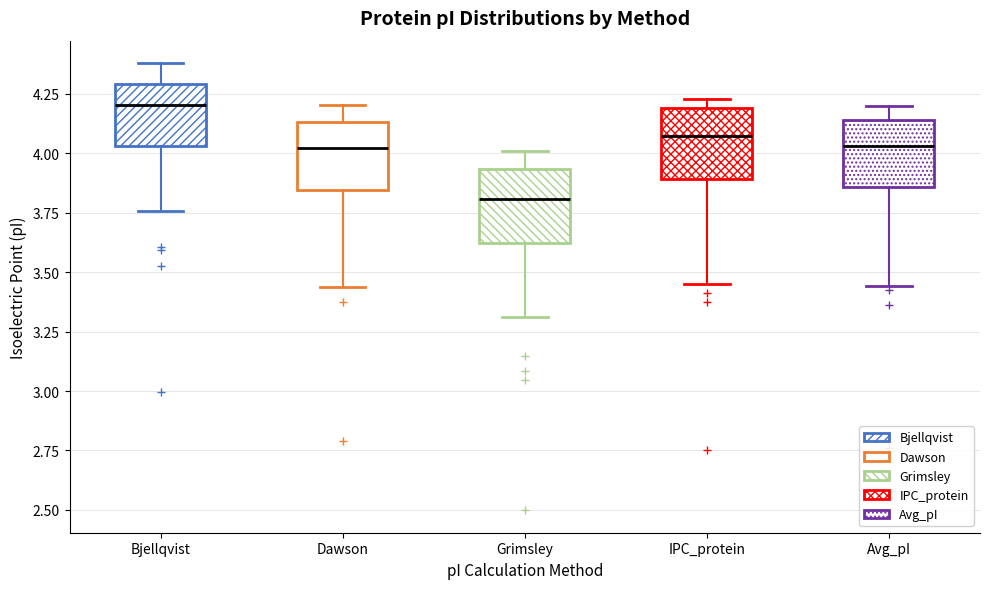

Which box has the highest median line?

Bjellqvist